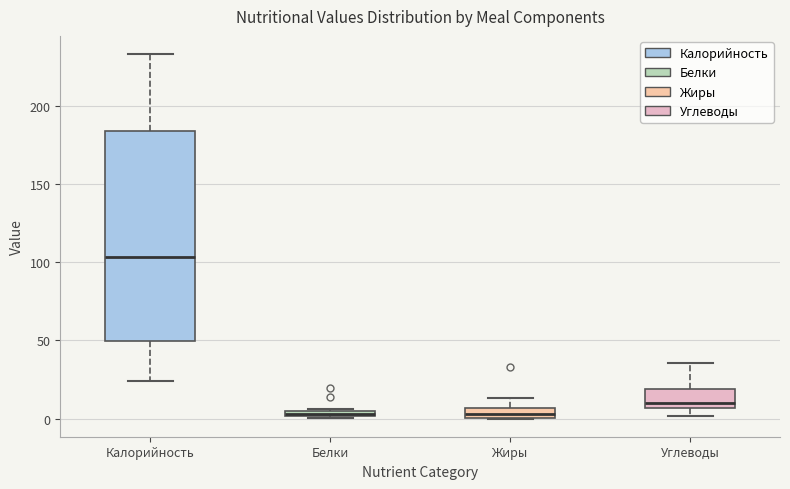

Where does the upper whisker of the box for Калорийность end on the y-axis? The values are not printed on the chart, so give them approximately, as read against the axis.

235